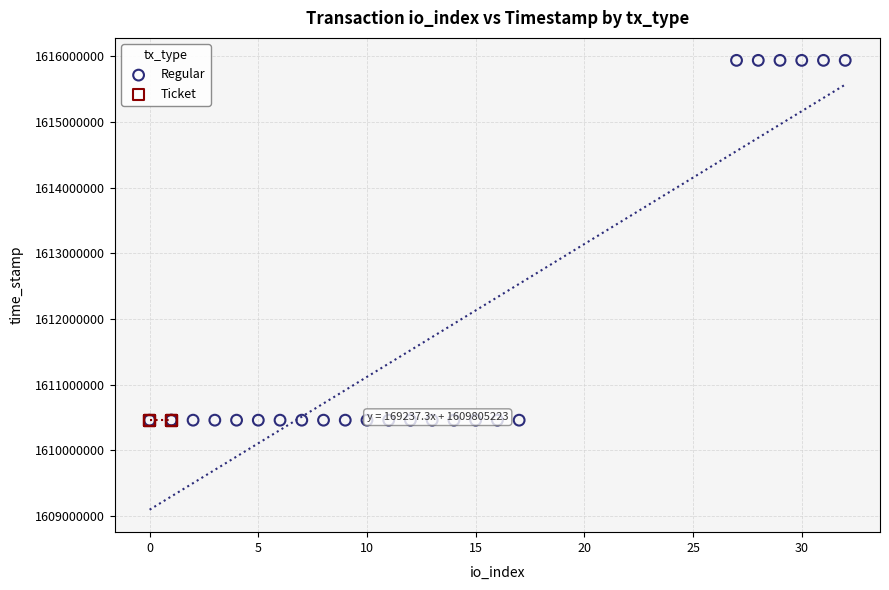

Which series contains the highest Y value?

Regular